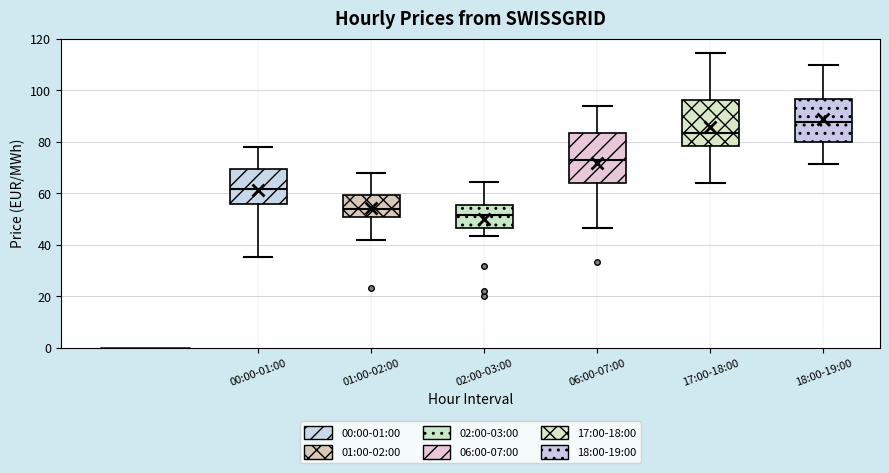

Reading left to right, transcribe this box plot: for each box, give where its median line is, the range the box spans, and where its two whiskers end, as read against the y-axis. The values are not printed on the chart, so give them approximately, as read against the axis.

00:00-01:00: median 62, box 56 to 70, whiskers 36 to 78
01:00-02:00: median 54, box 50 to 60, whiskers 42 to 68
02:00-03:00: median 52, box 46 to 56, whiskers 44 to 64
06:00-07:00: median 72, box 64 to 84, whiskers 46 to 94
17:00-18:00: median 84, box 78 to 96, whiskers 64 to 114
18:00-19:00: median 88, box 80 to 96, whiskers 72 to 110